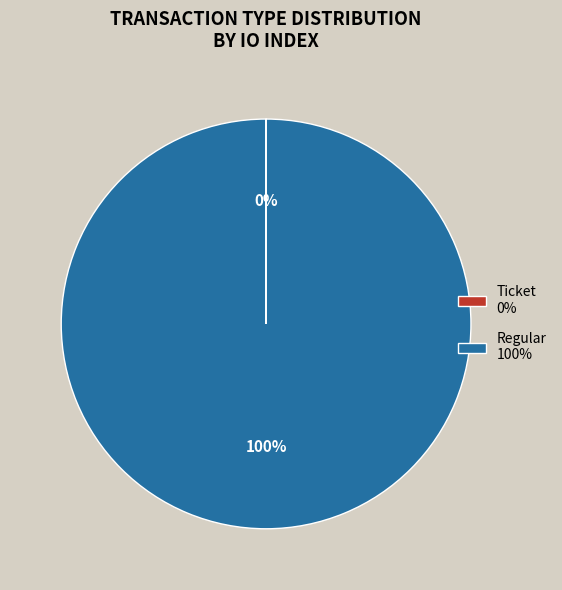

What percentage is the Regular slice, to the nearest percent?

100%